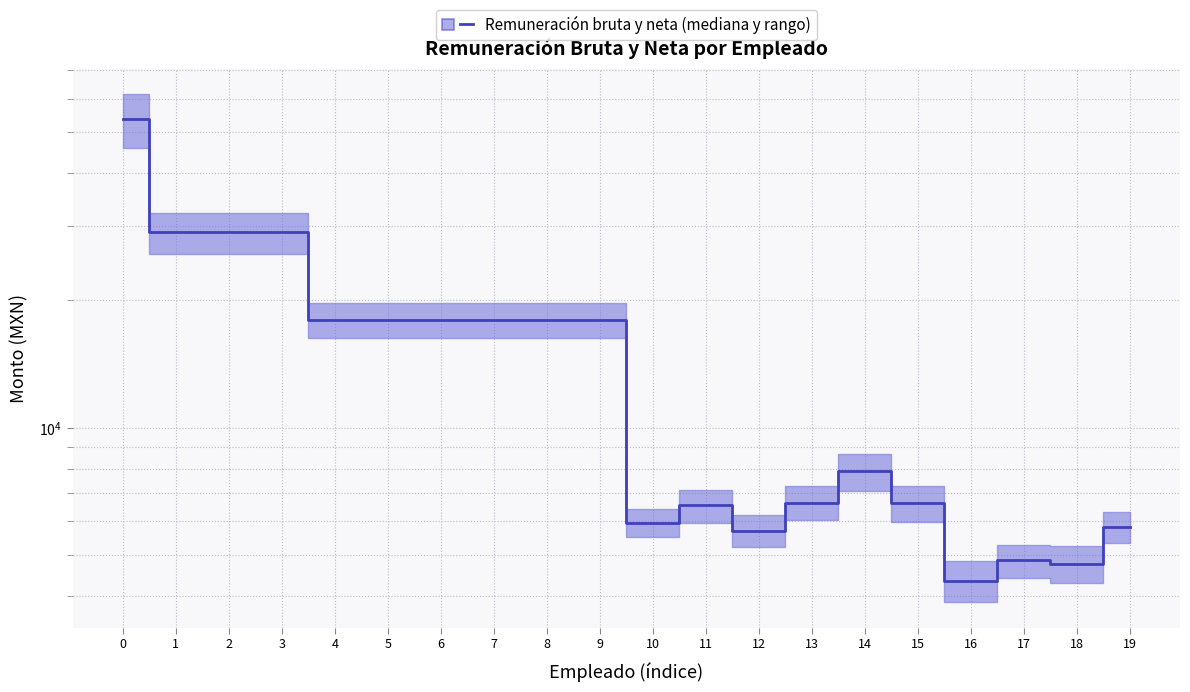

What is the sum of the values at 0 and 11?

60208.2